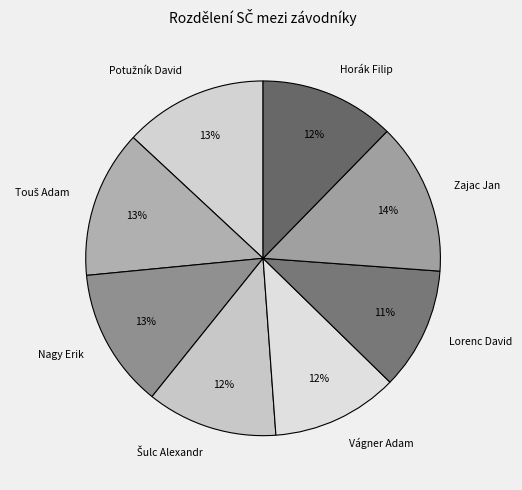

Which has a higher value, Horák Filip or Zajac Jan?

Zajac Jan